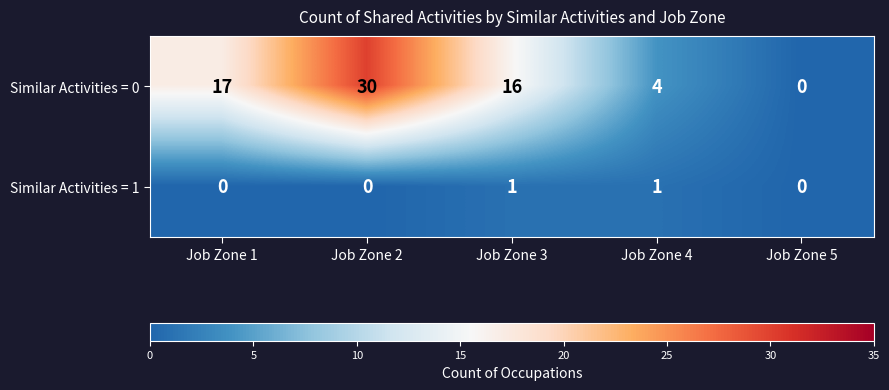

Rank the series by their maximum value, from lowest to highest.

Similar Activities = 1, Similar Activities = 0